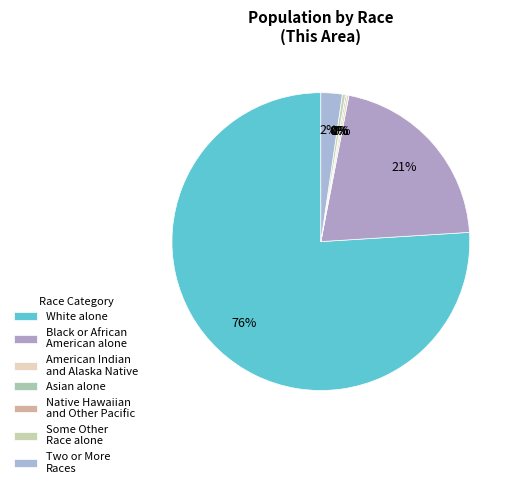

What percentage is the White alone slice, to the nearest percent?

76%